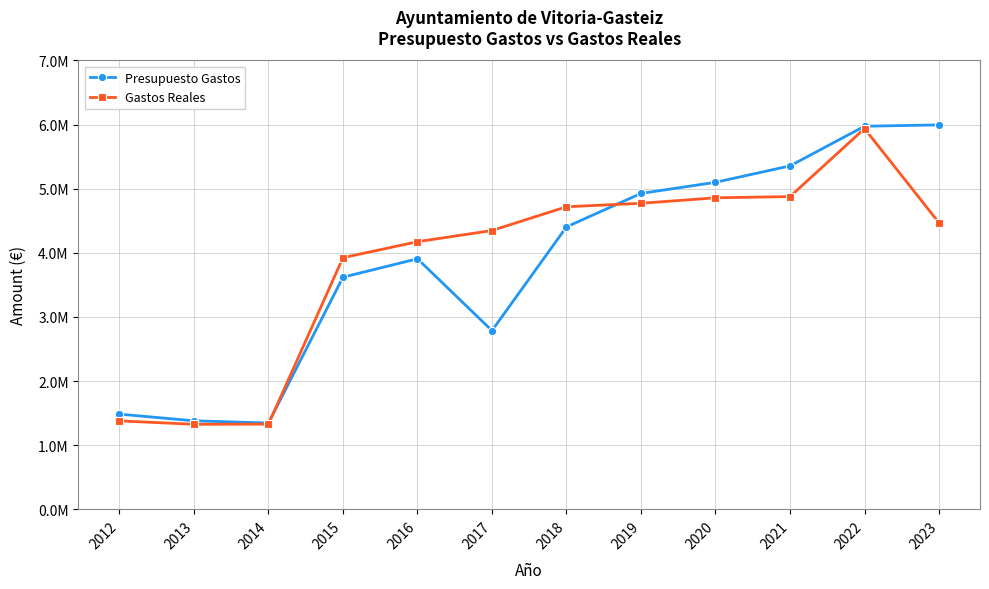

At which category is the sum across all series the highest?

2022